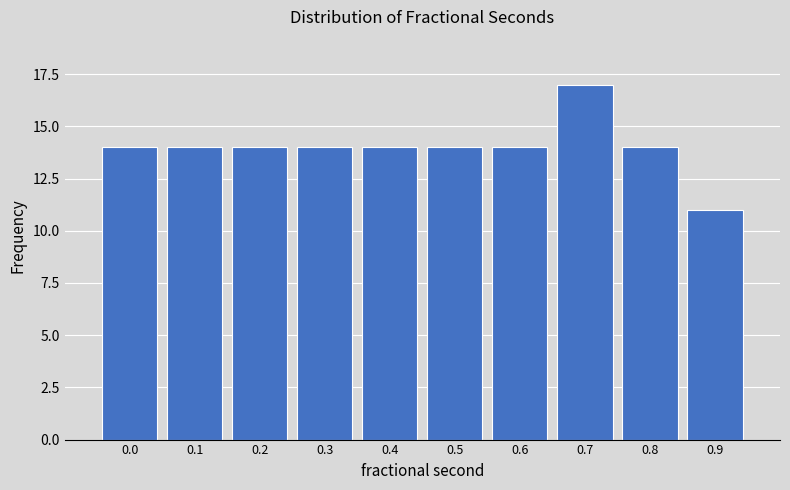

Reading right to left, extract all data points from this chart.

0.9=11	0.8=14	0.7=17	0.6=14	0.5=14	0.4=14	0.3=14	0.2=14	0.1=14	0.0=14